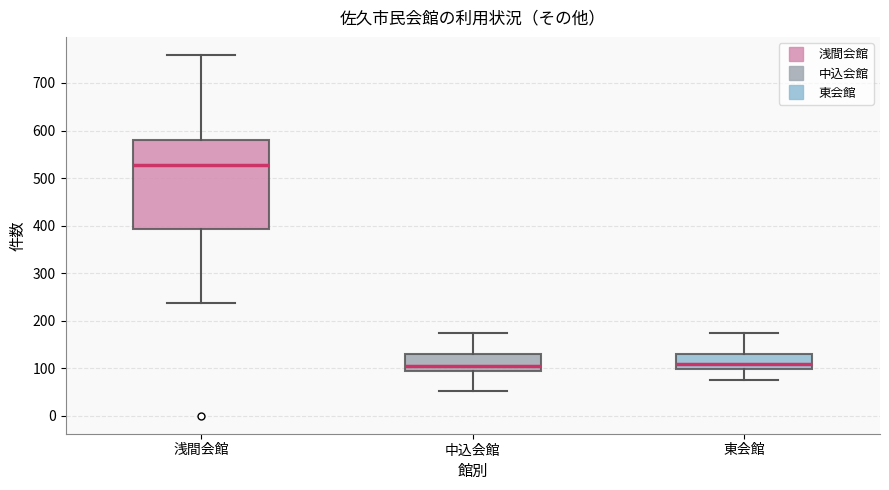

Where does the median line of the box for 中込会館 sit on the y-axis? The values are not printed on the chart, so give them approximately, as read against the axis.

100